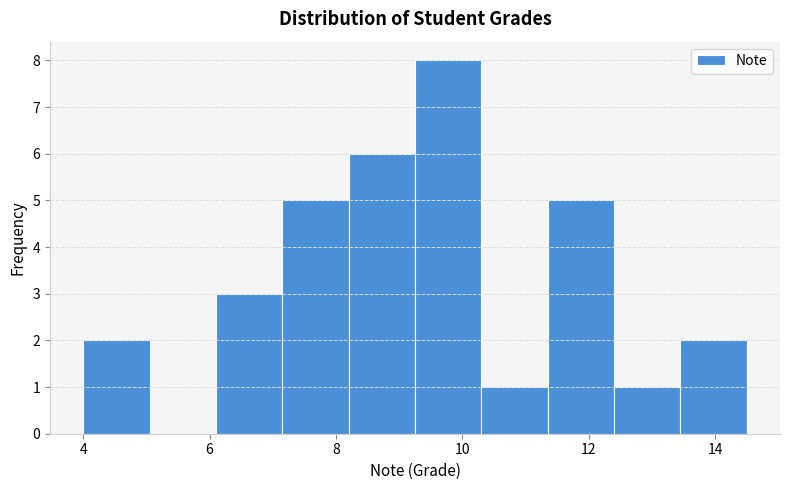

Over which range of the x-axis is the bar tallest?

9.25 to 10.30